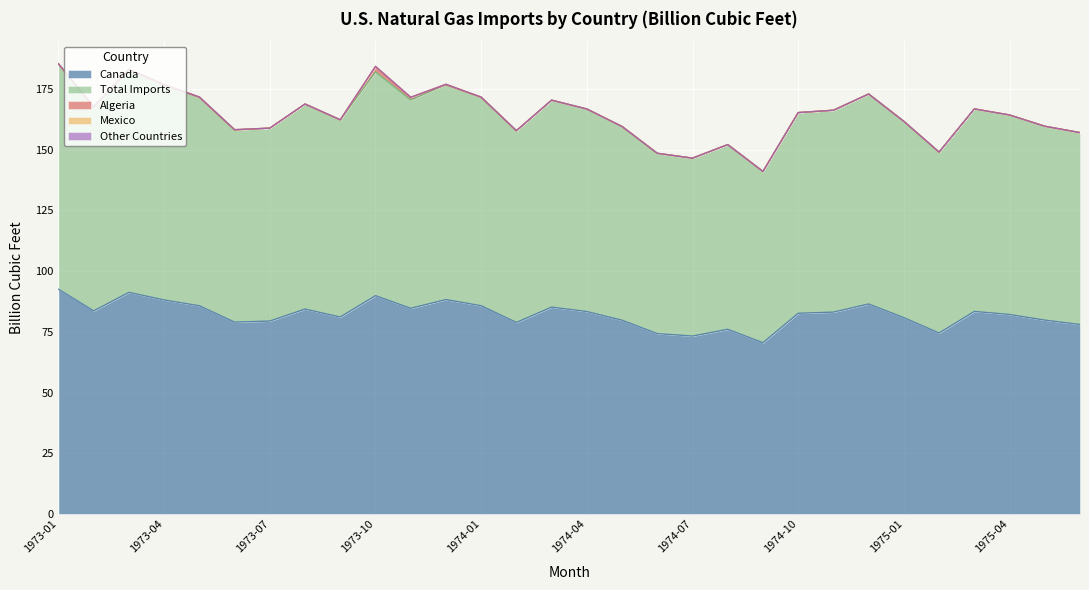

Where is the first local maximum for Mexico?

1973-03